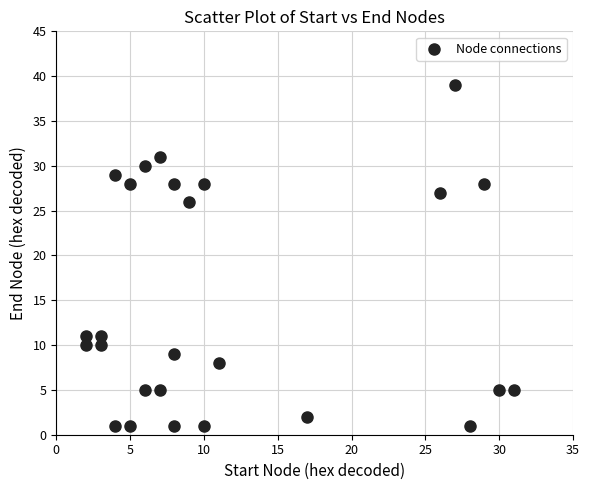

What is the range of Y values (max minus min)?

38